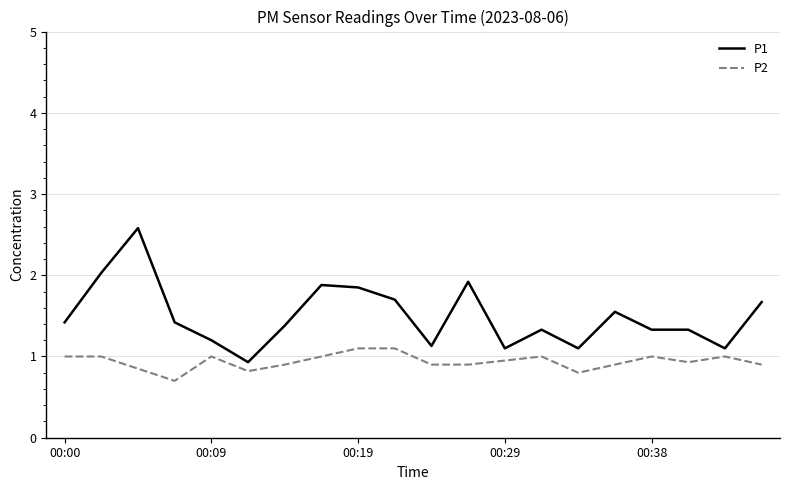

What is the difference between the maximum and minimum values in the P2 series?

0.4